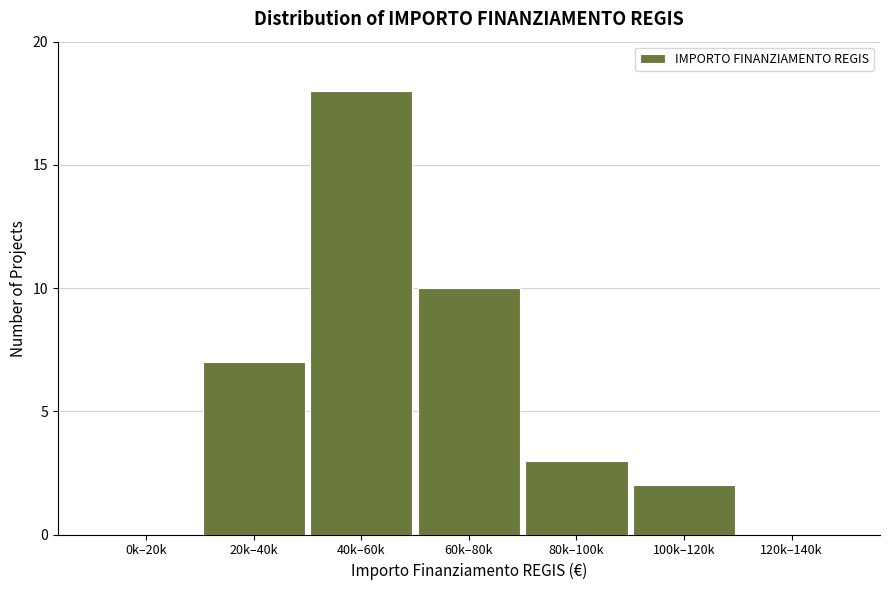

Reading right to left, what are all the values shown in this chart?

120k–140k=0	100k–120k=2	80k–100k=3	60k–80k=10	40k–60k=18	20k–40k=7	0k–20k=0